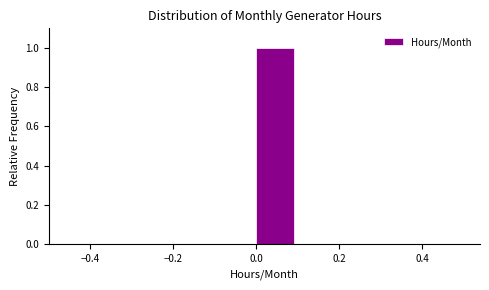

Which range on the x-axis has the tallest bar?

0.0 to 0.1